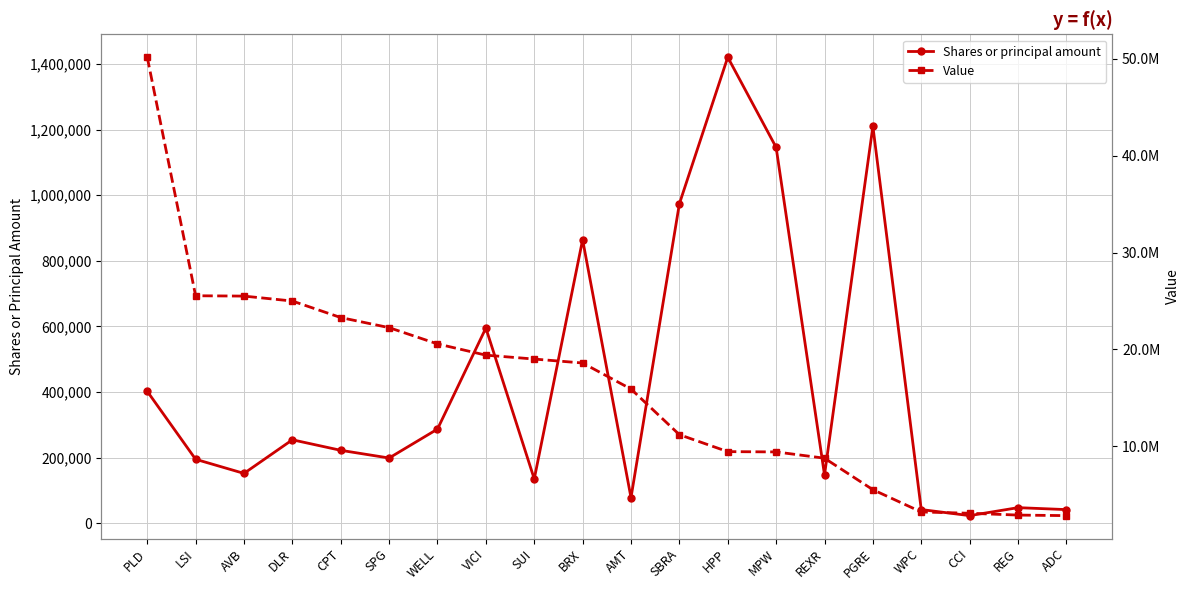

Is the value of Shares or principal amount at CPT greater than the value of Value at DLR?

No